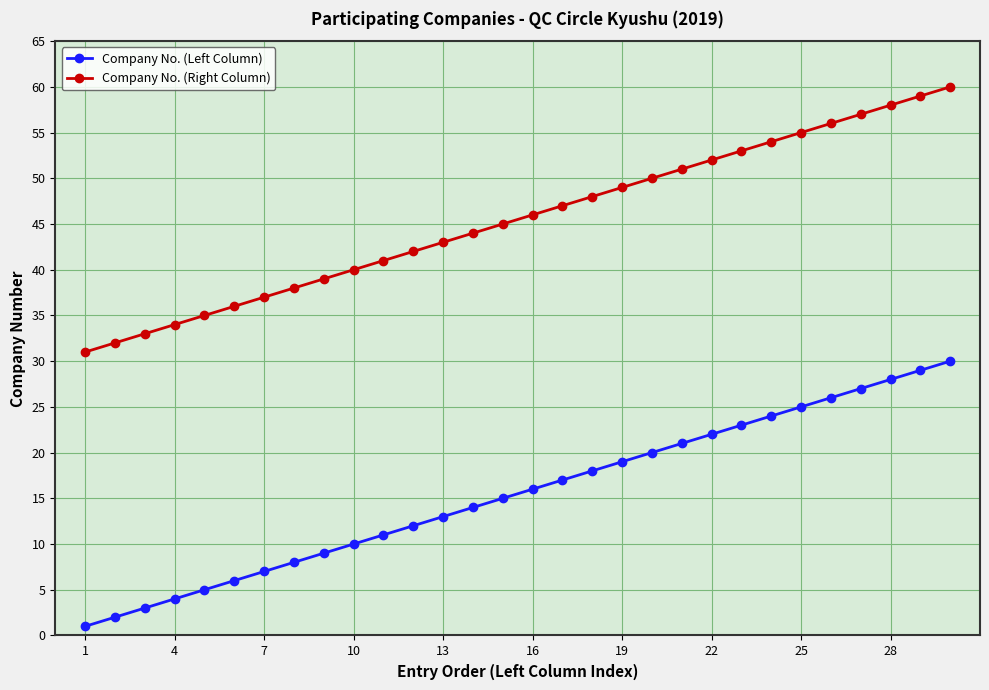

What are all the series names shown in the legend?

Company No. (Left Column), Company No. (Right Column)